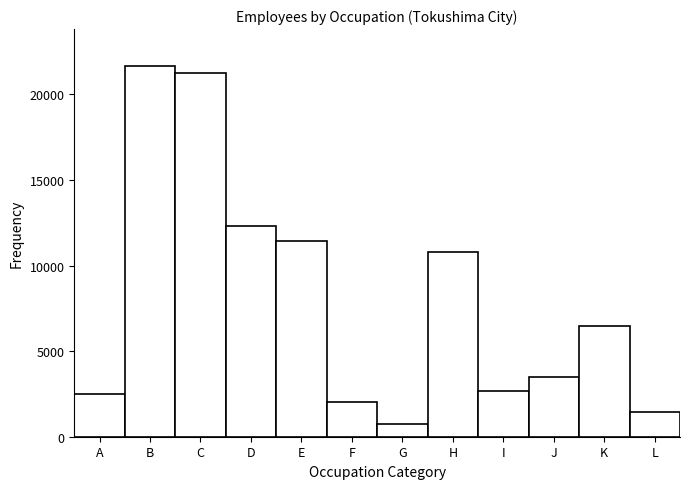

Reading left to right, what are all the values shown in this chart?

A=2490	B=21644	C=21234	D=12302	E=11424	F=2002	G=739	H=10802	I=2693	J=3460	K=6444	L=1429